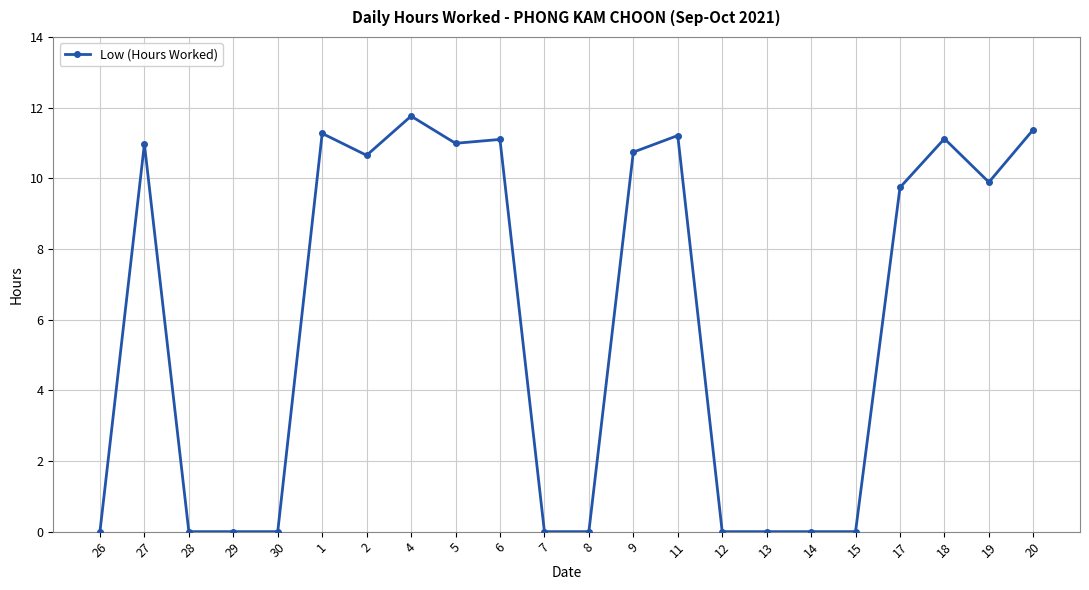

True or false: the data shows 3.5 at 17.

False